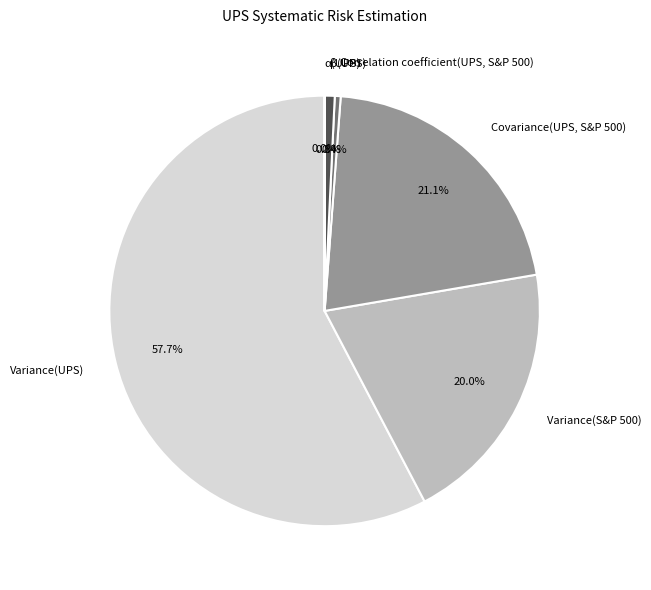

Which slice is the largest?

Variance(UPS)